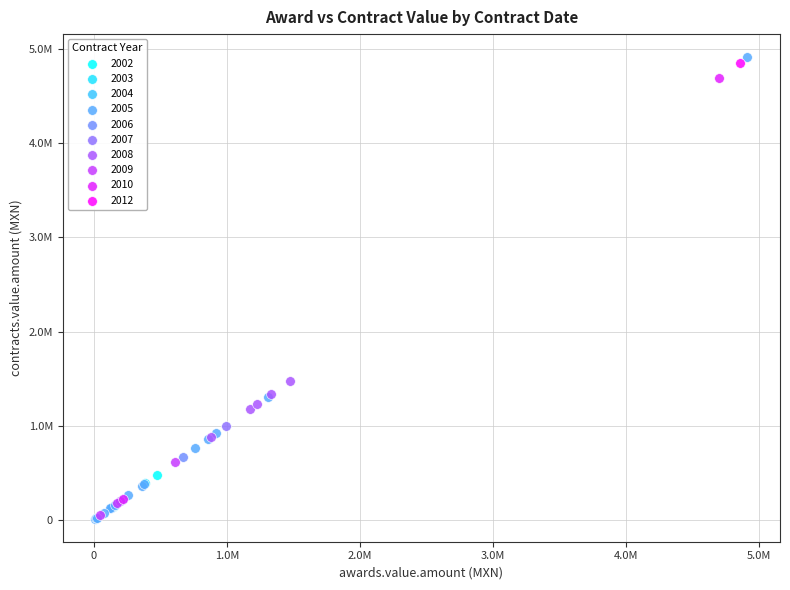

What are all the series names shown in the legend?

2002, 2003, 2004, 2005, 2006, 2007, 2008, 2009, 2010, 2012